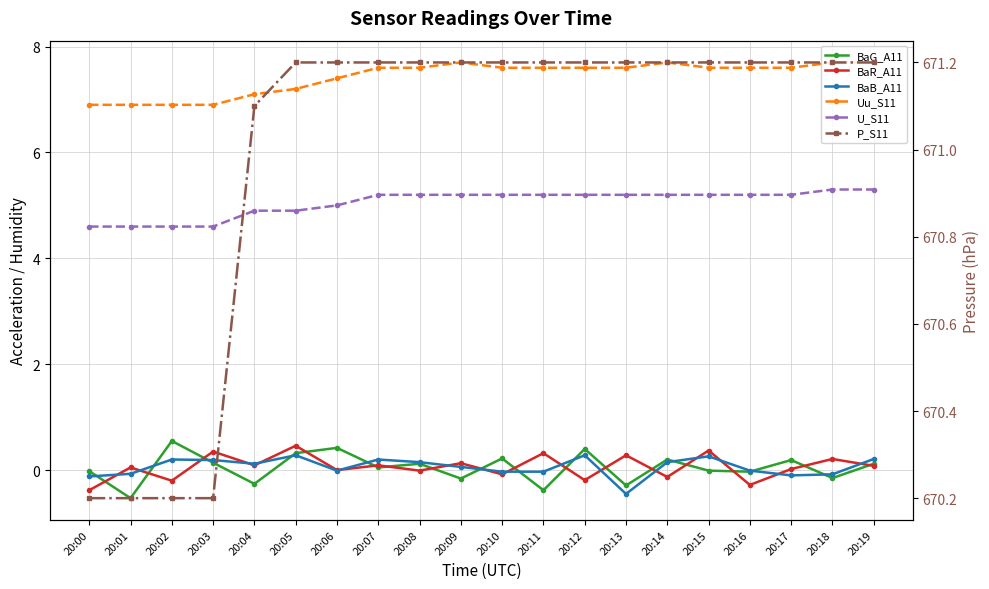

Is the value of Uu_S11 at 20:11 greater than the value of BaG_A11 at 20:01?

Yes